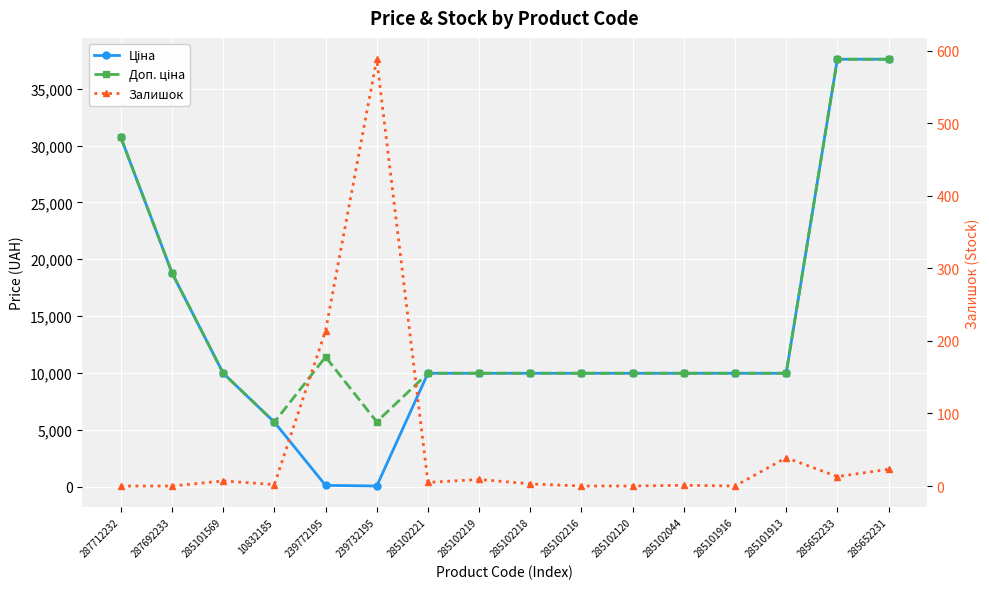

At which label is Доп. ціна closest to 21633?

287692233